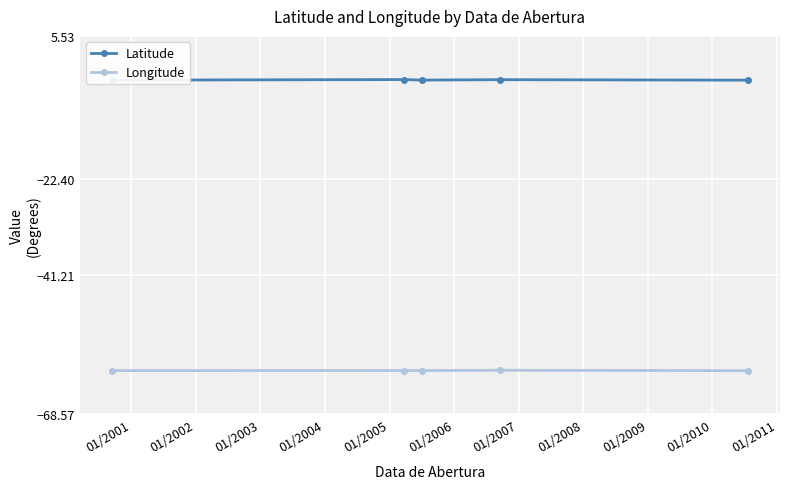

True or false: Latitude and Longitude cross at least once.

False